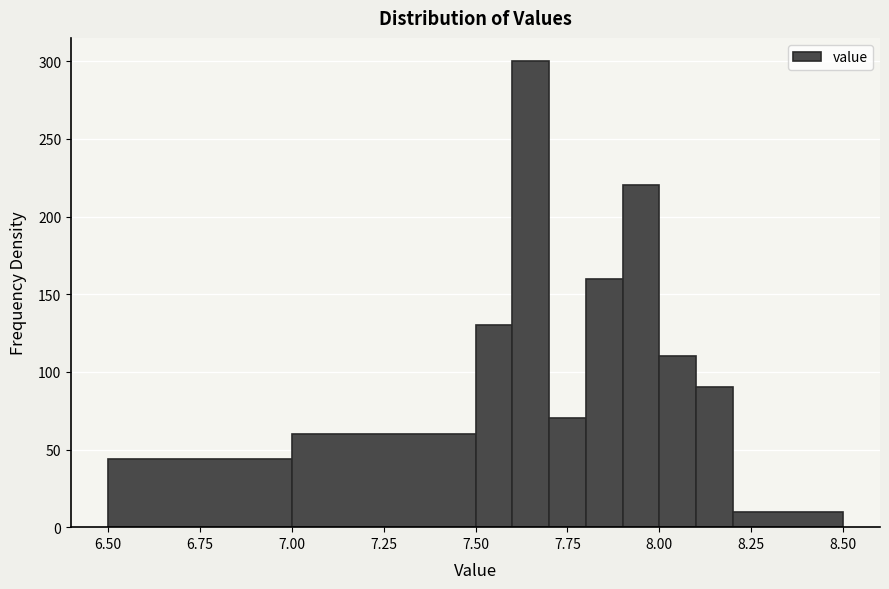

Read against the x-axis, roughly where is the centre of the tallest bar?

7.65